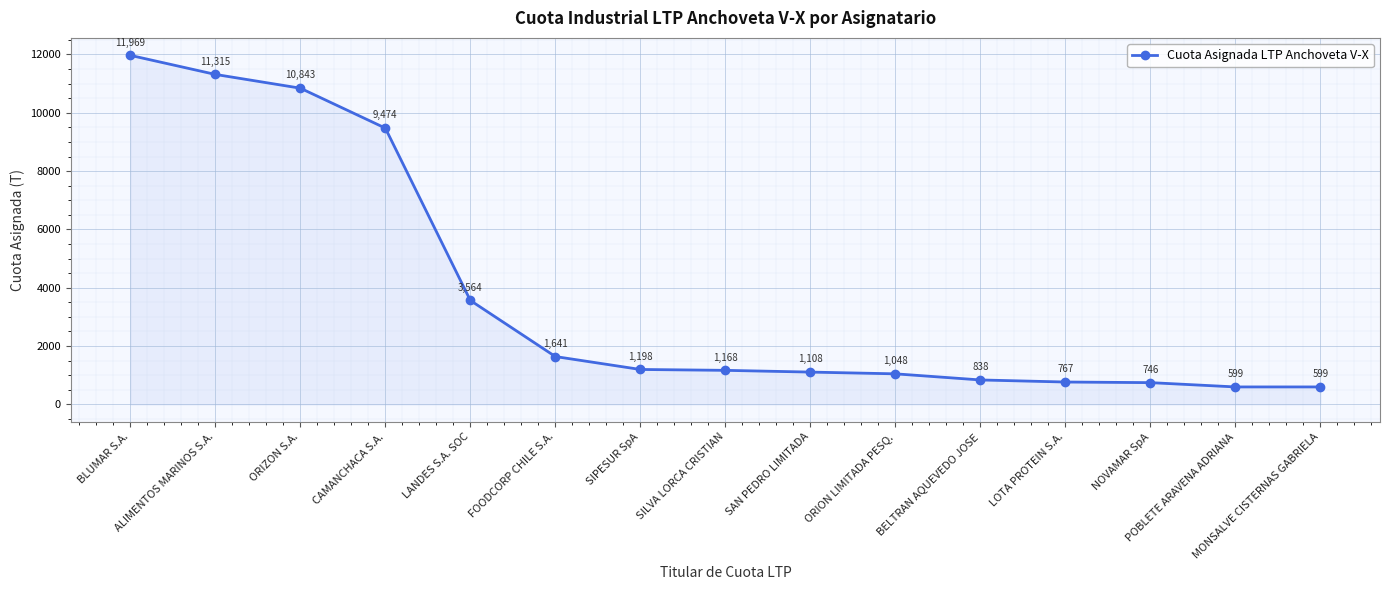

What is the average value?

3791.8